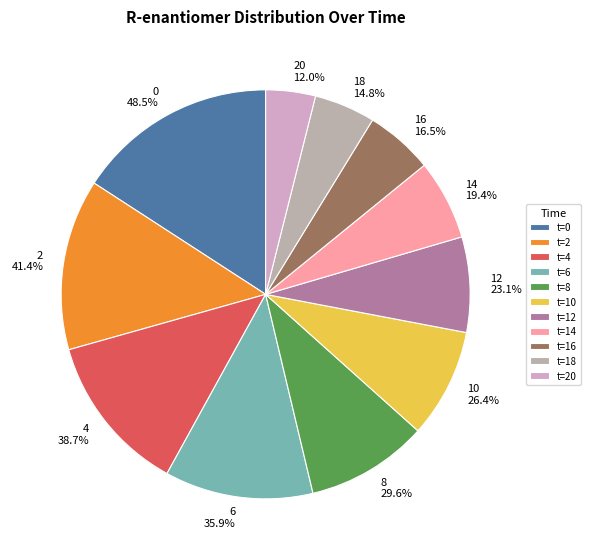

Does any single category account for the majority?

No